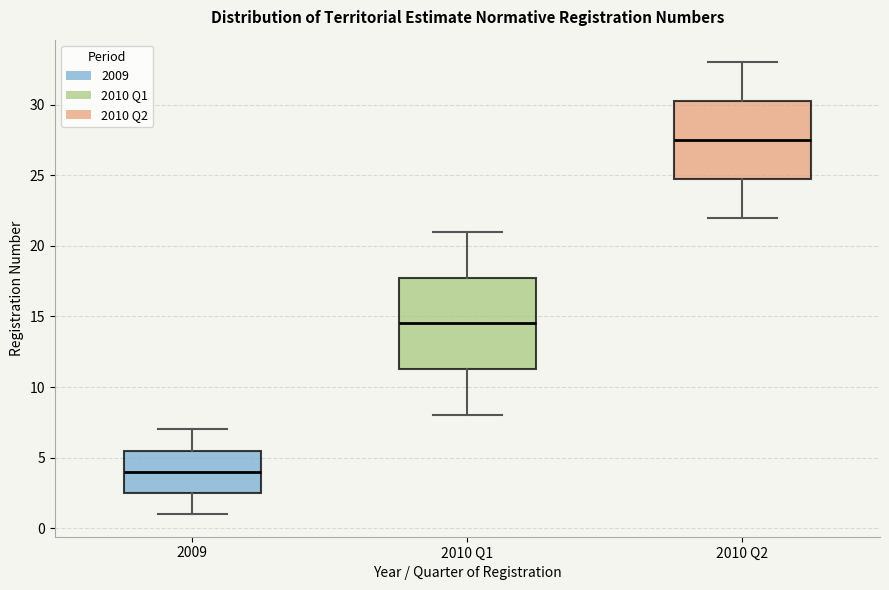

Where does the lower whisker of the box for 2009 end on the y-axis? The values are not printed on the chart, so give them approximately, as read against the axis.

1.0